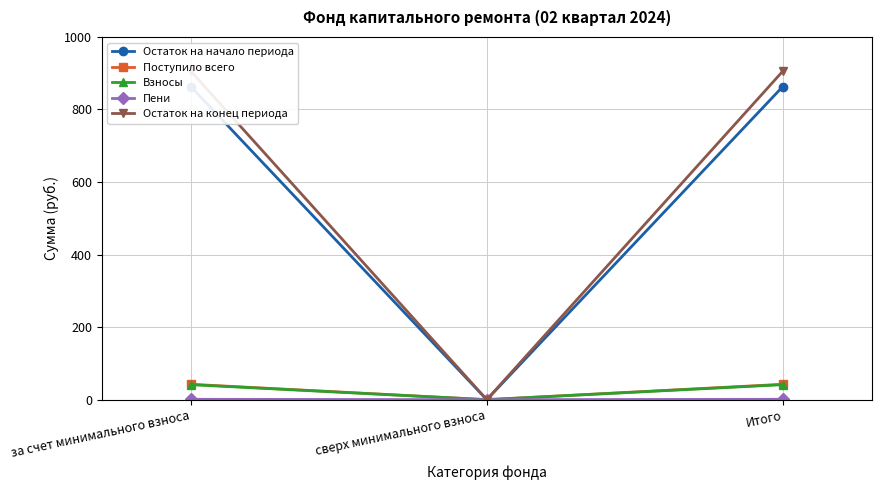

How many lines are shown in the chart?

5